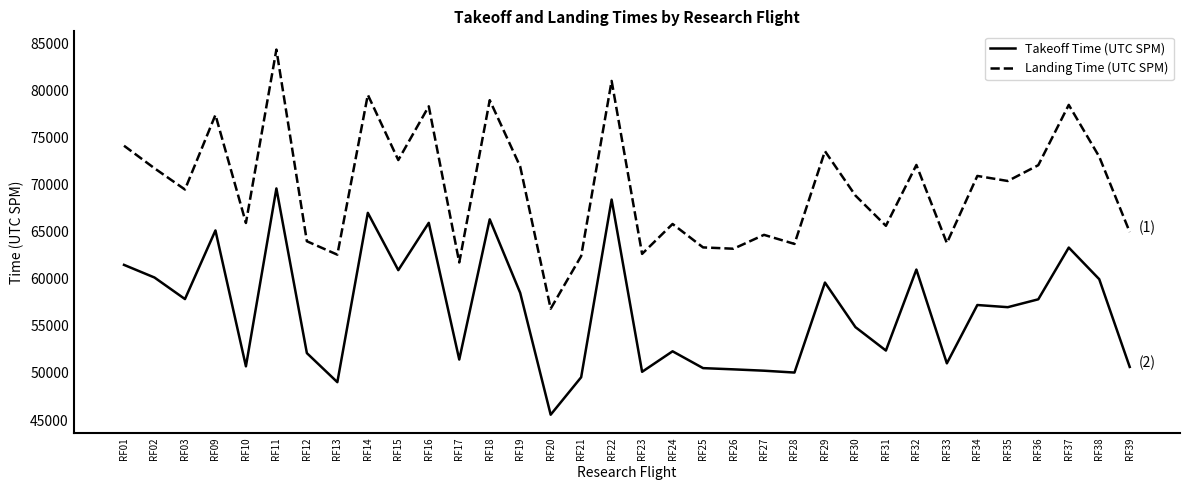

True or false: Landing Time (UTC SPM) and Takeoff Time (UTC SPM) intersect in this chart.

False